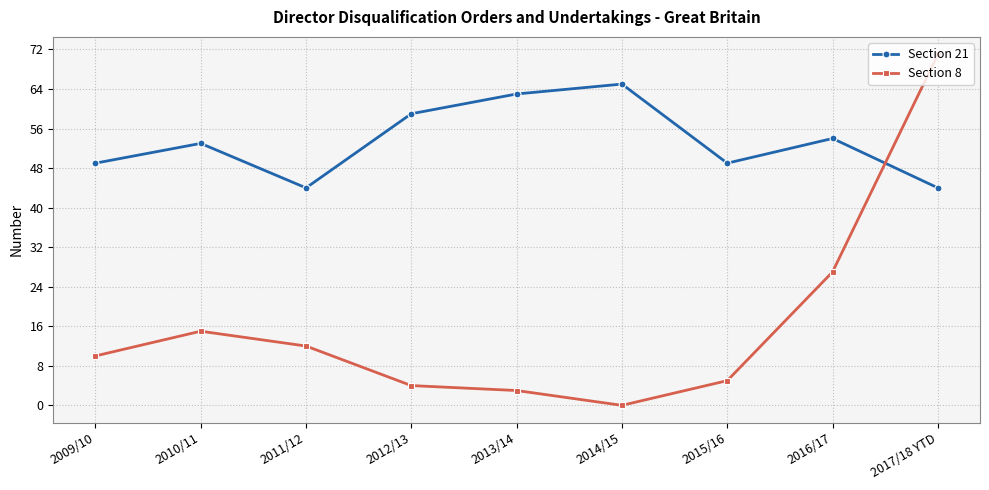

At which label is Section 21 closest to 54?

2016/17